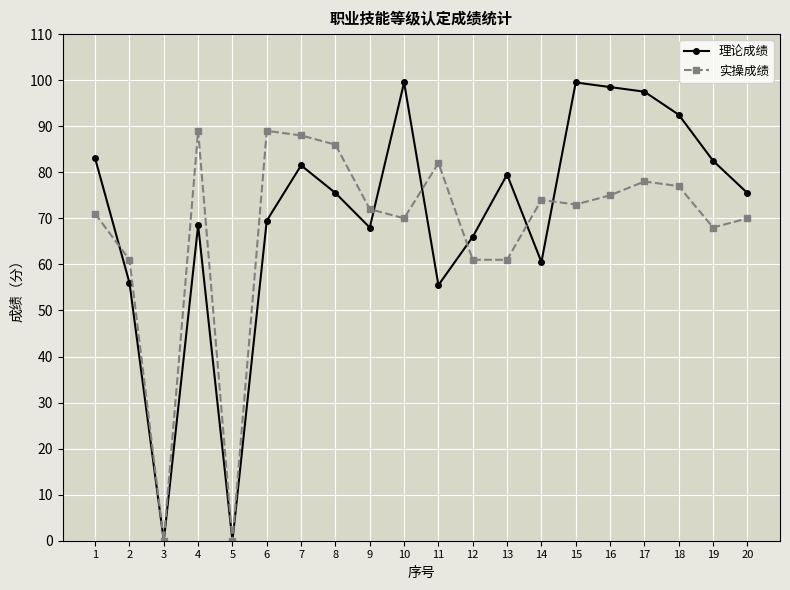

What is the difference between the highest and lowest values at 18?

15.5